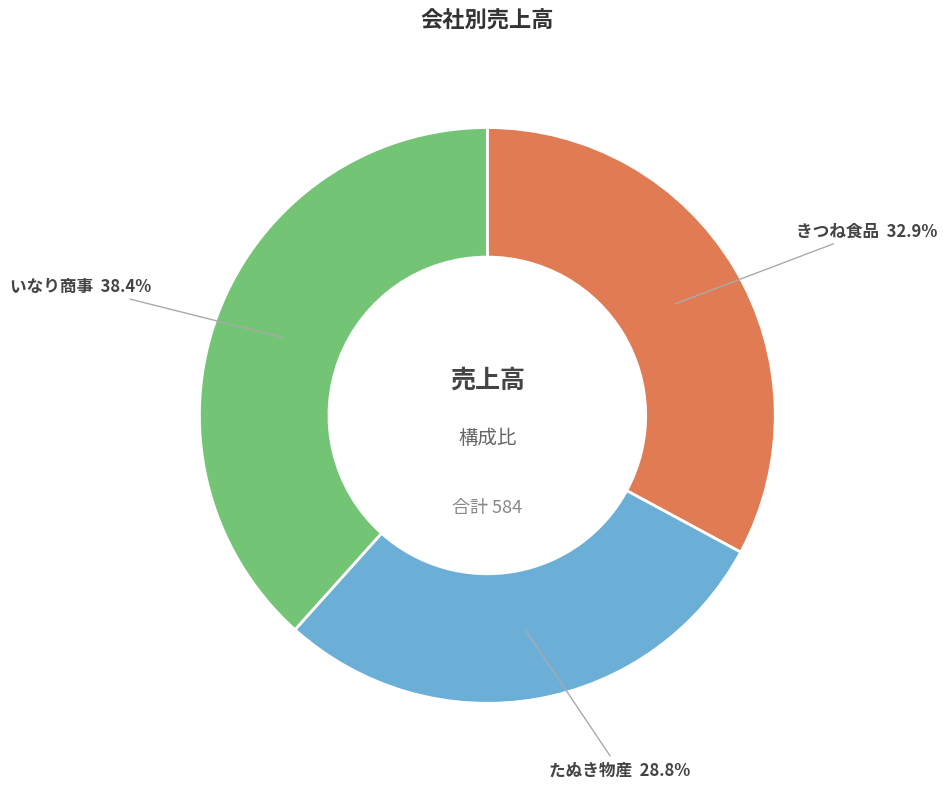

To the nearest percent, what percentage of the pie is たぬき物産?

29%